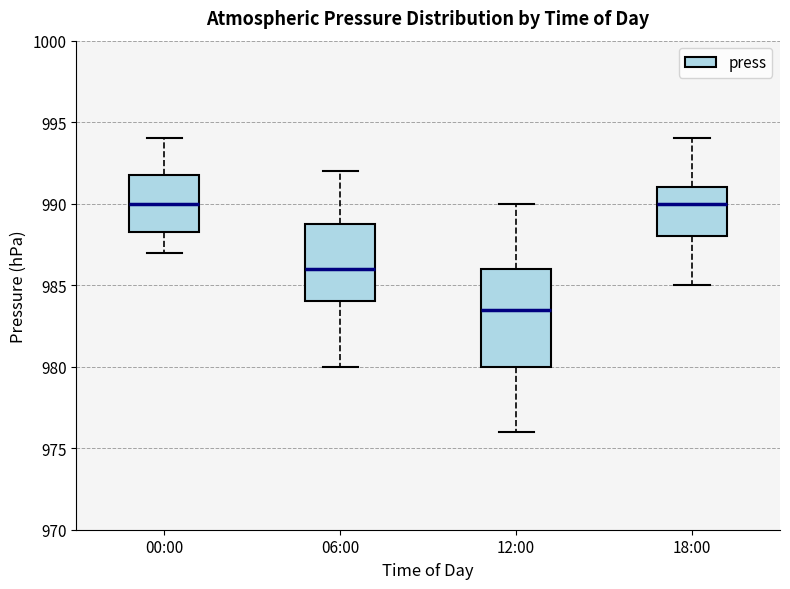

Which box is the tallest, from its lower edge to its upper edge?

12:00